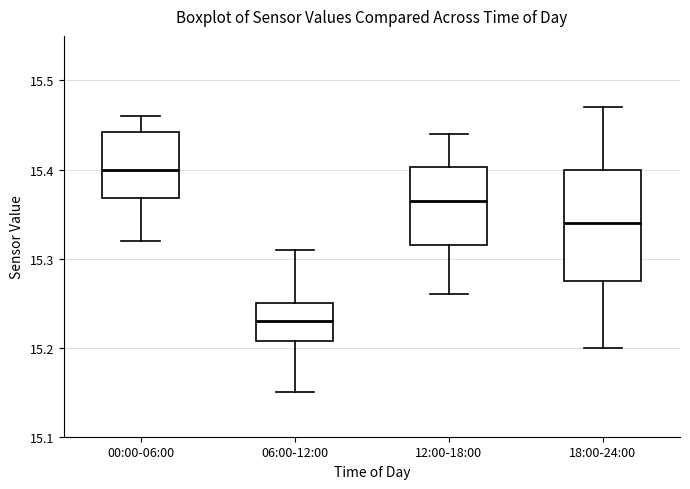

Which box is the tallest, from its lower edge to its upper edge?

18:00-24:00